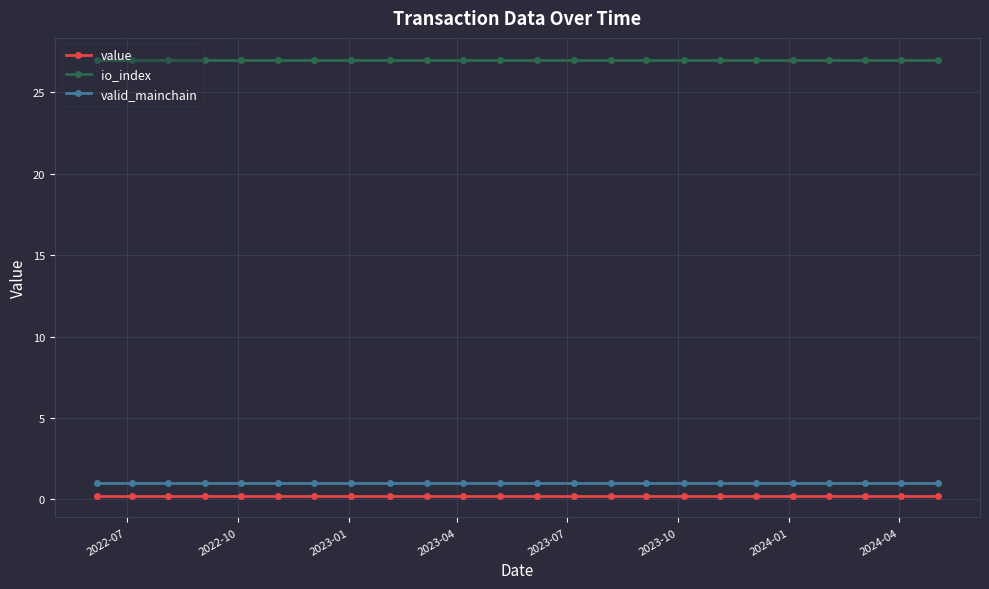

What are all the series names shown in the legend?

value, io_index, valid_mainchain